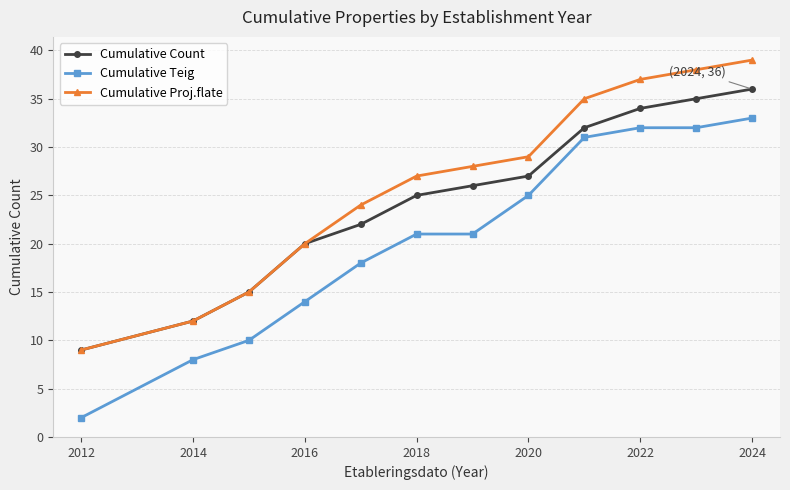

List the series in order of their peak value, lowest first.

Cumulative Teig, Cumulative Count, Cumulative Proj.flate